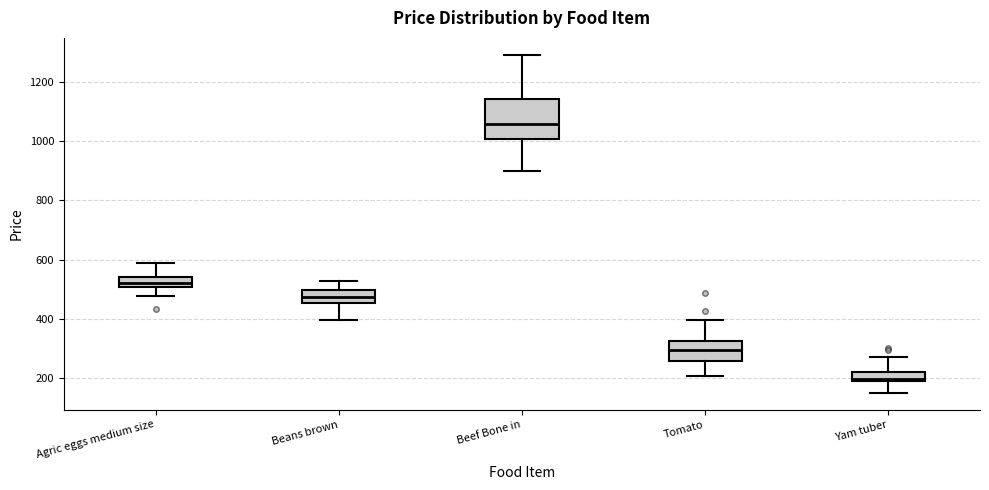

Comparing the boxes themselves (not the whiskers), which one is the tallest?

Beef Bone in